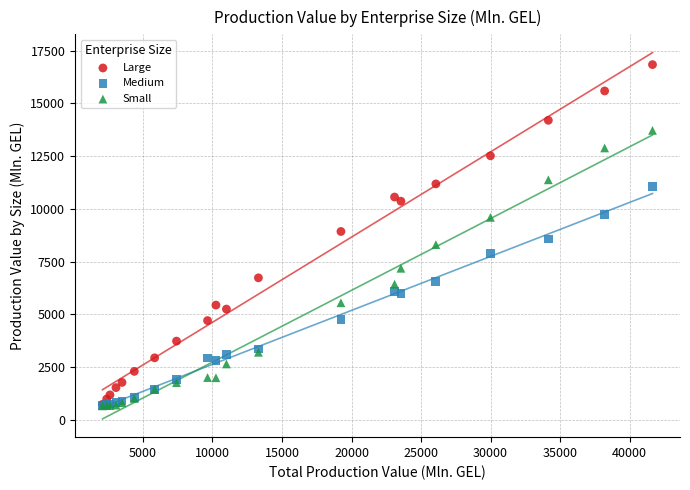

What are all the series names shown in the legend?

Large, Medium, Small